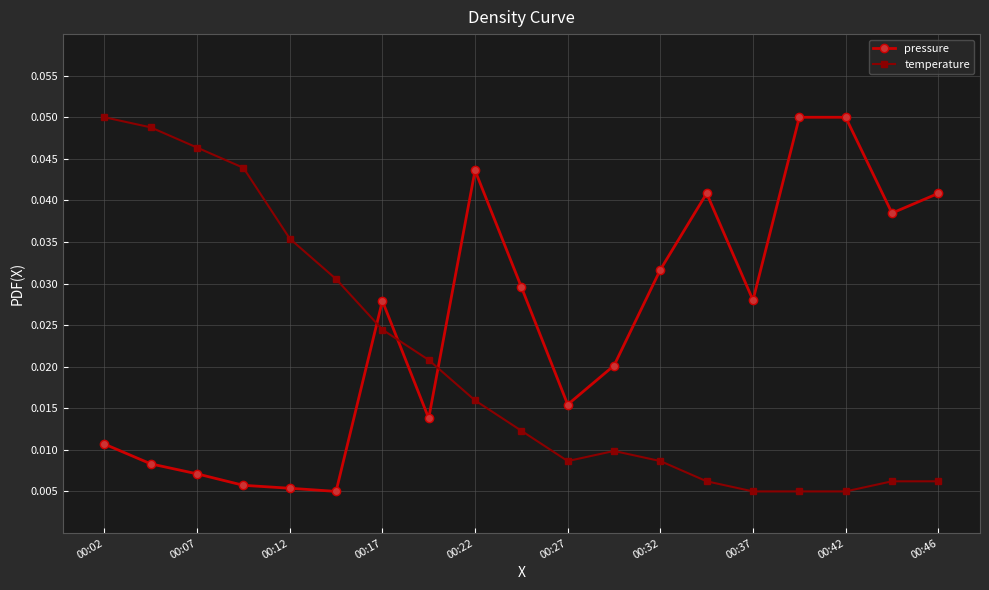

True or false: pressure has more than 0 interior local peaks.

True